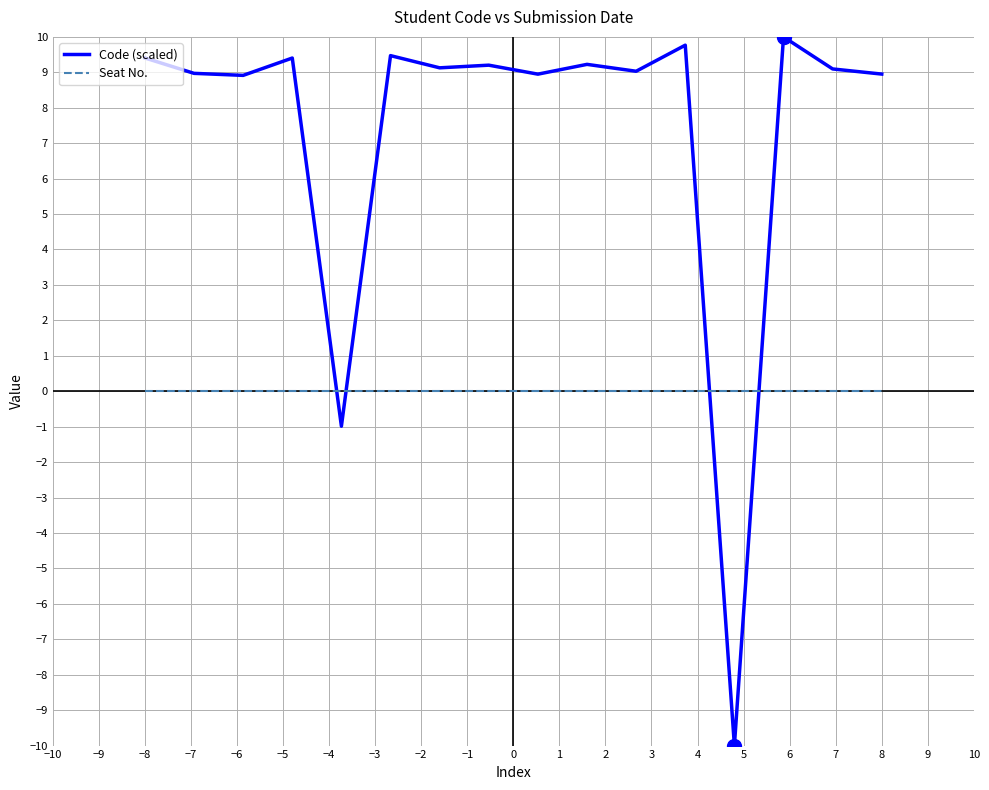

Which series has the largest range (max minus min)?

Code (scaled)